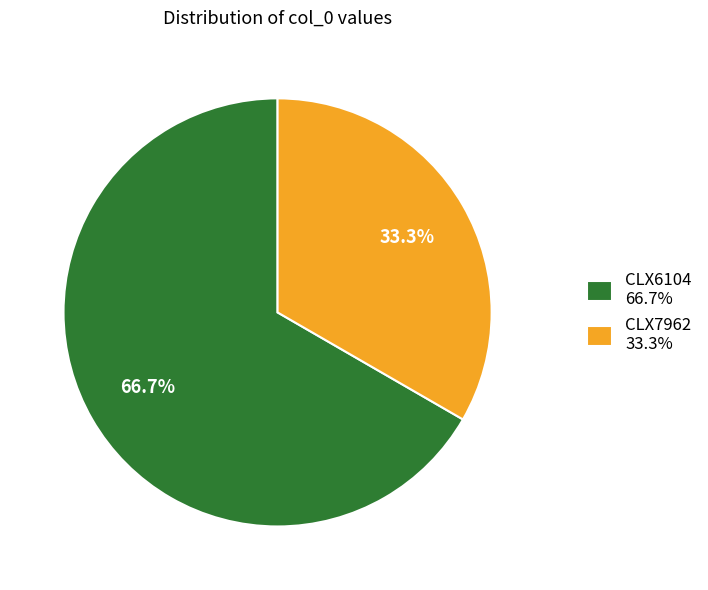

To the nearest percent, what percentage of the pie is CLX7962?

33%